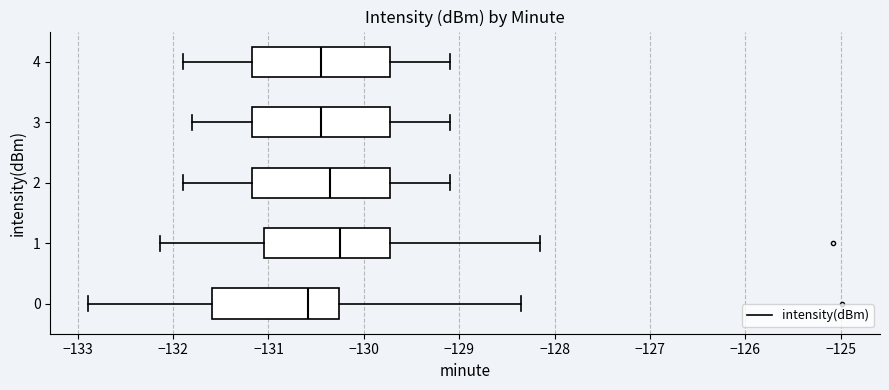

Where is the left edge of the box at y = 0 on the x-axis? The values are not printed on the chart, so give them approximately, as read against the axis.

-131.6